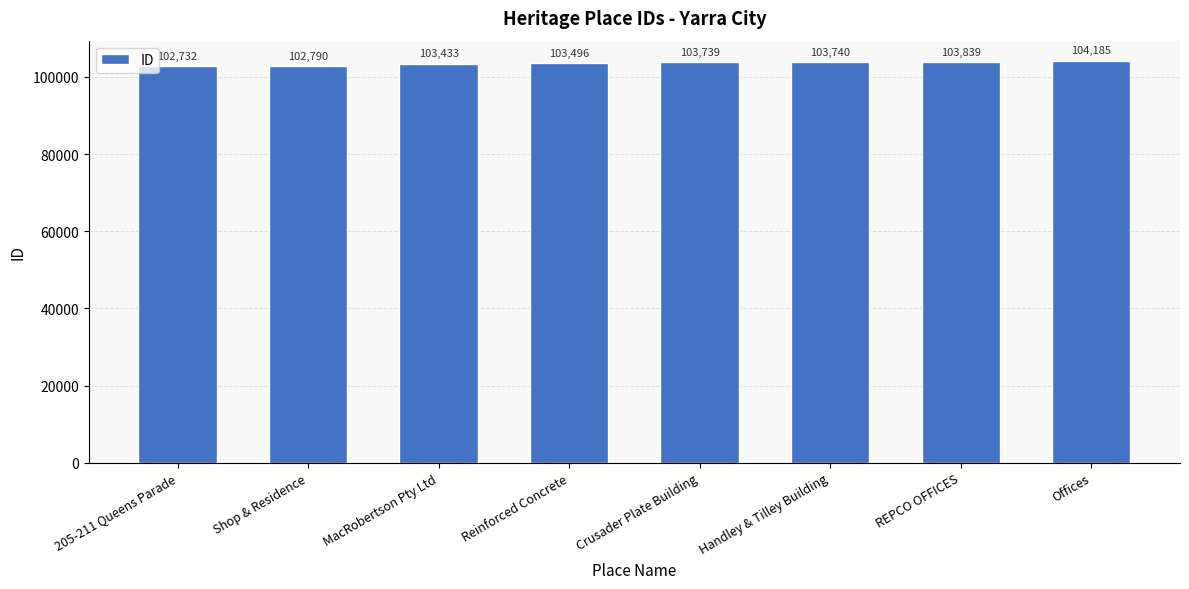

Approximately how many times larger is the value at Reinforced Concrete compared to Shop & Residence?

1.0